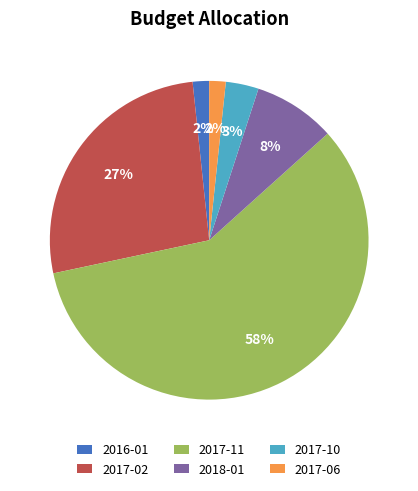

Which has a higher value, 2017-11 or 2018-01?

2017-11